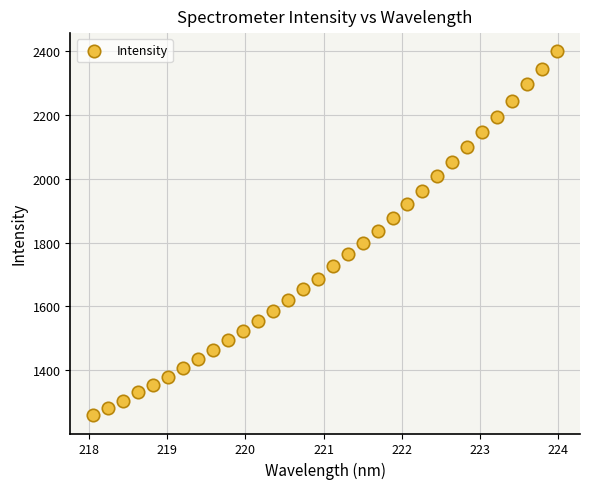

What is the range of X values (max minus min)?

5.9